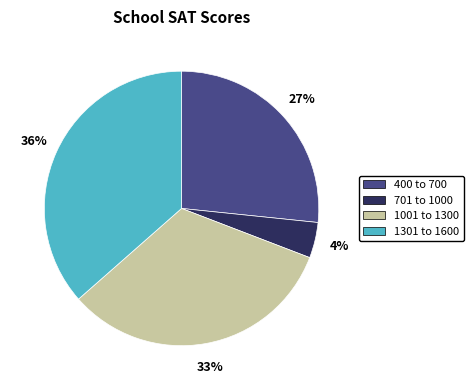

Is there any slice that represents more than half of the pie?

No